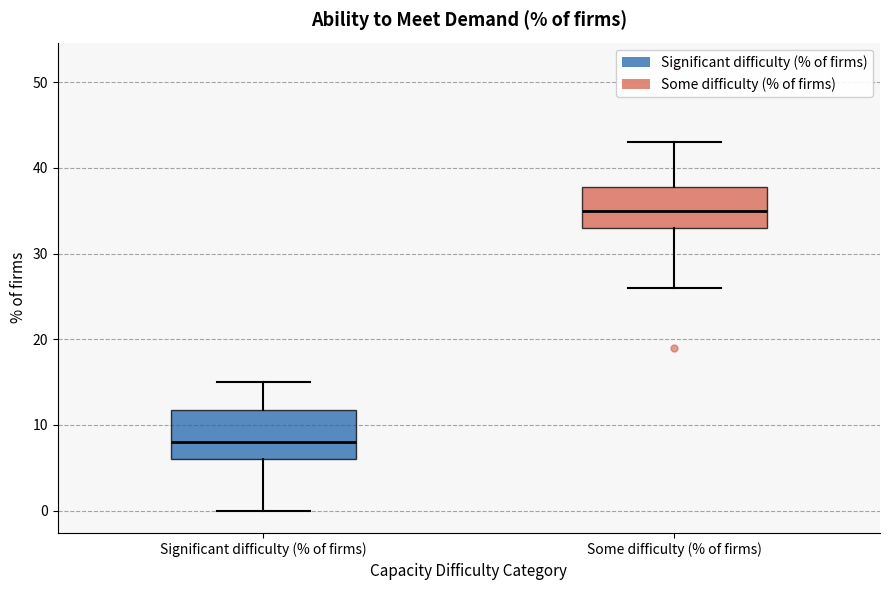

Which box is the tallest, from its lower edge to its upper edge?

Significant difficulty (% of firms)